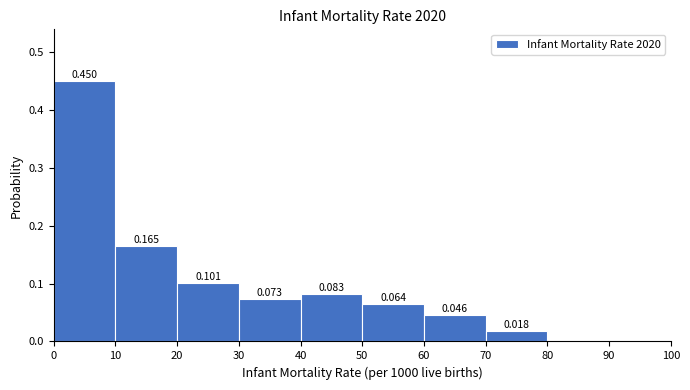

Over which range of the x-axis is the bar tallest?

0 to 10